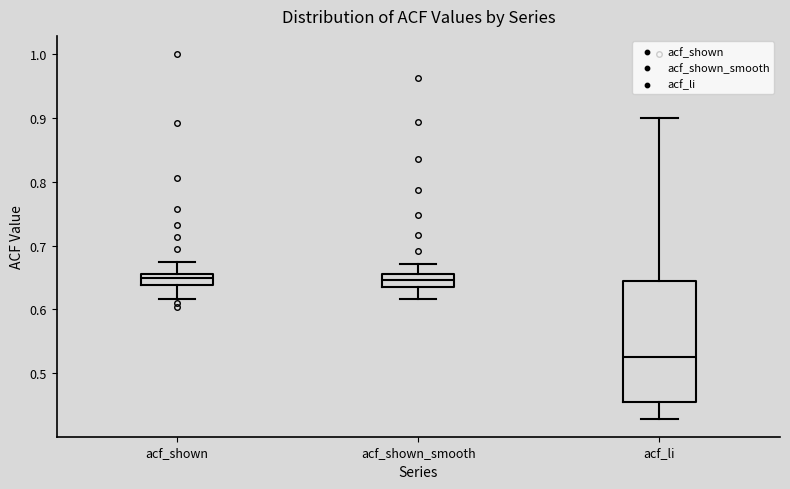

Where is the upper edge of the box for acf_shown on the y-axis? The values are not printed on the chart, so give them approximately, as read against the axis.

0.65